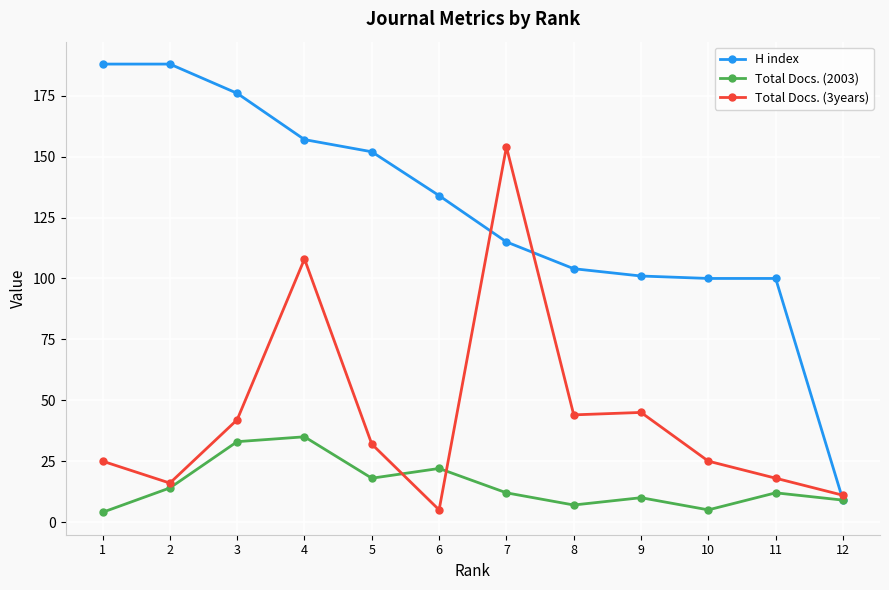

What is the total value across all series at 10?

130